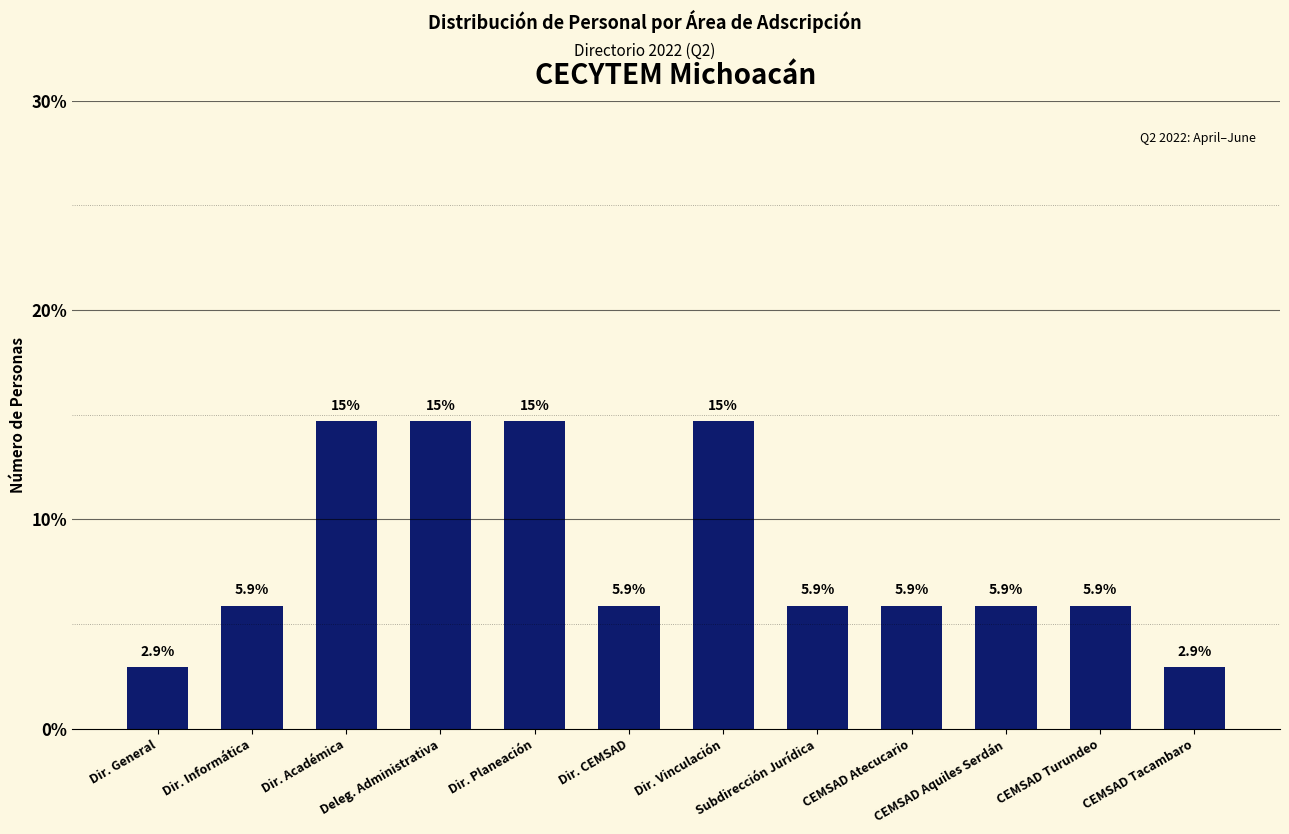

What is the sum of the values at Subdirección Jurídica and CEMSAD Tacambaro?

8.8